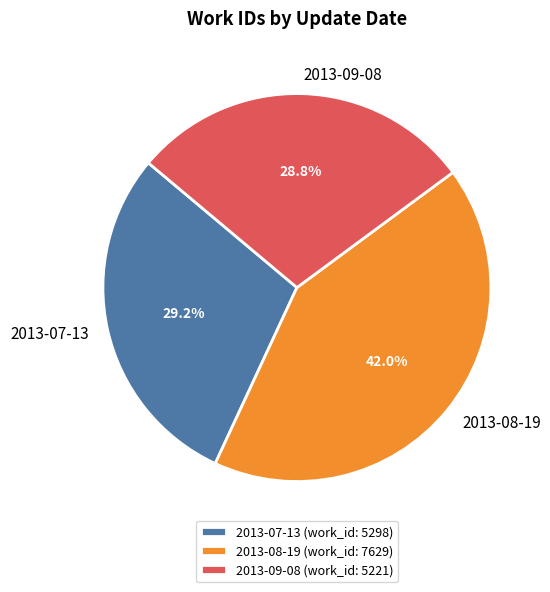

True or false: 2013-09-08 accounts for 36% of the total.

False